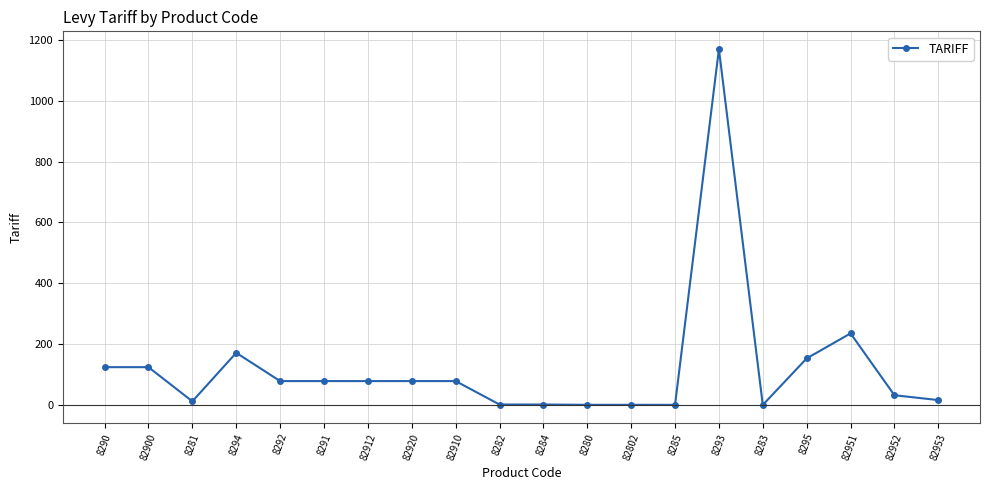

At which category does the chart reach its peak across all series?

8293